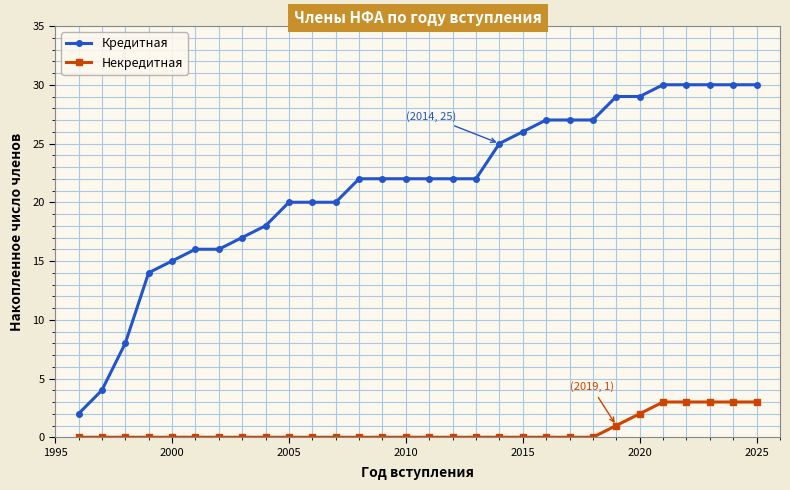

True or false: Некредитная and Кредитная intersect in this chart.

False